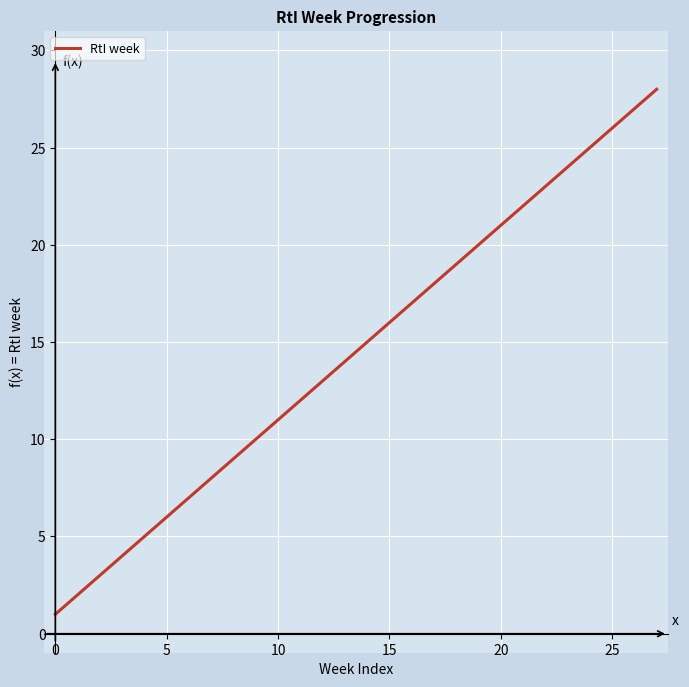

How many values are below 15?

14